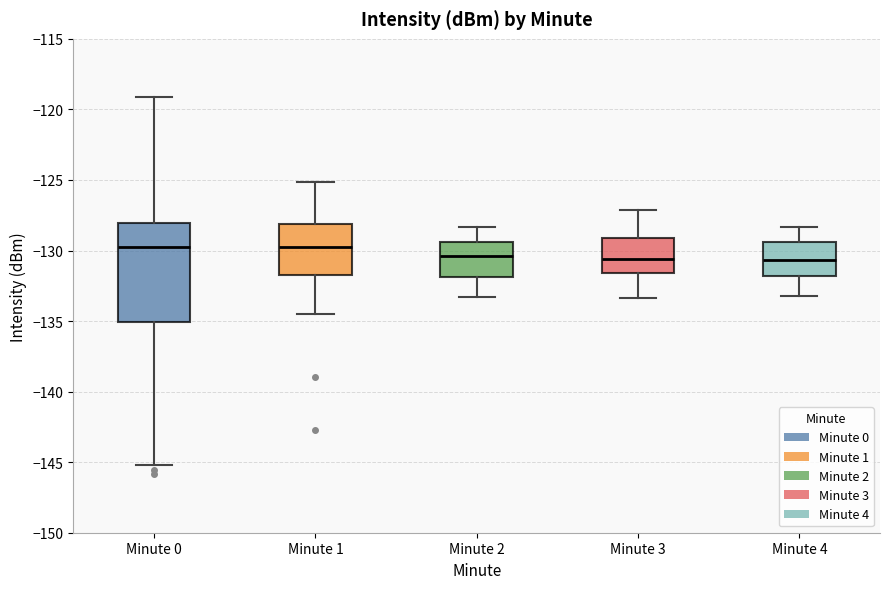

Comparing the boxes themselves (not the whiskers), which one is the tallest?

Minute 0